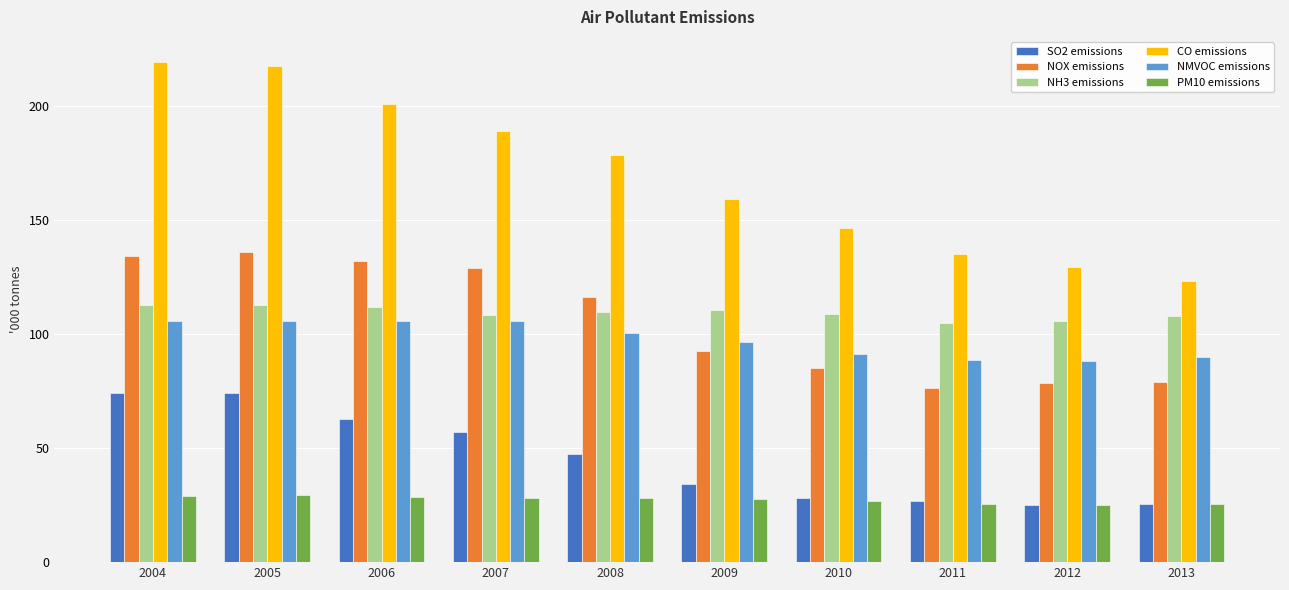

What is the total value across all series at 2006?

641.5